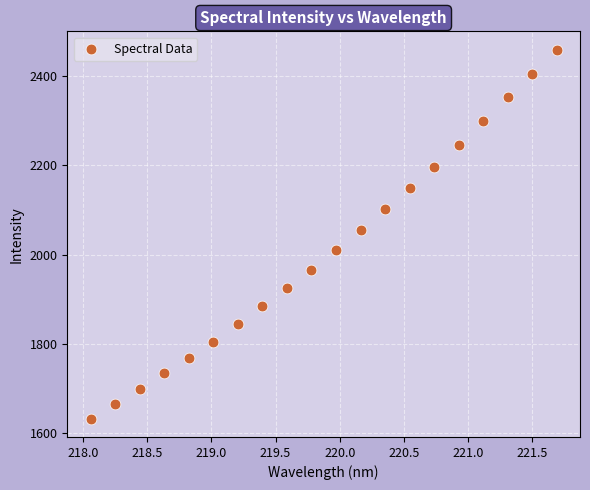

What Y value in the scatter plot is closest to 2045?

2054.7